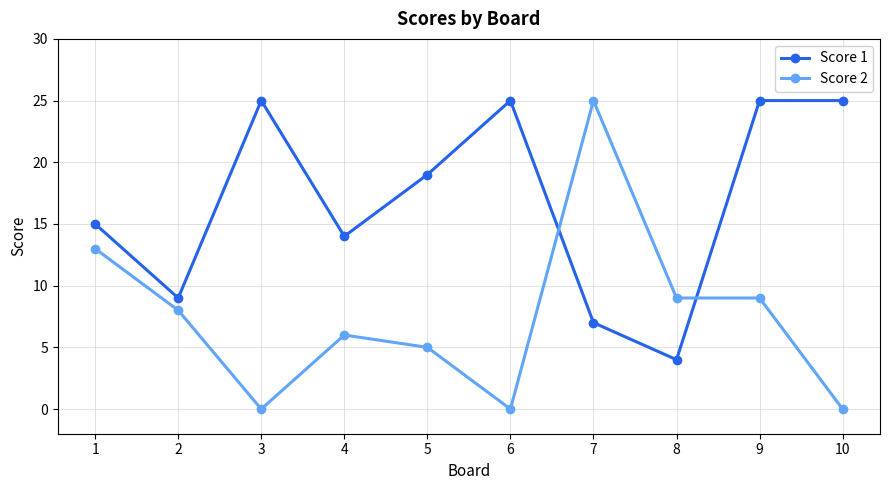

Reading right to left, what are all the values shown in this chart?

Score 1: 10=25	9=25	8=4	7=7	6=25	5=19	4=14	3=25	2=9	1=15
Score 2: 10=0	9=9	8=9	7=25	6=0	5=5	4=6	3=0	2=8	1=13